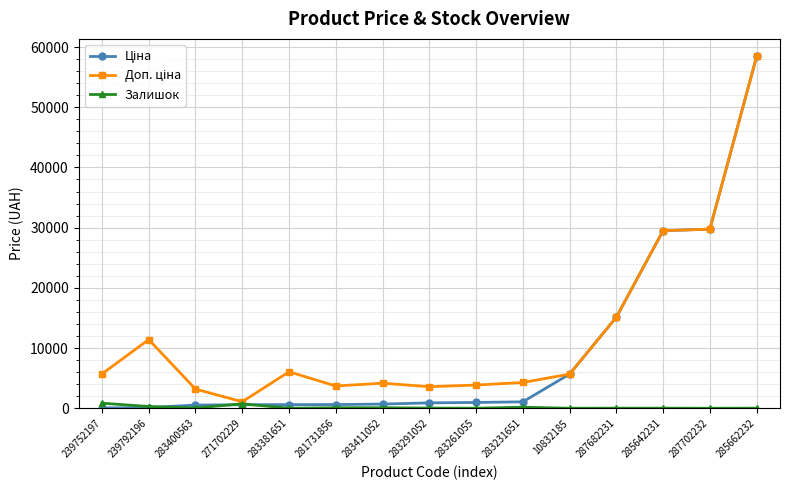

Which label corresponds to the largest value in the chart?

285662232